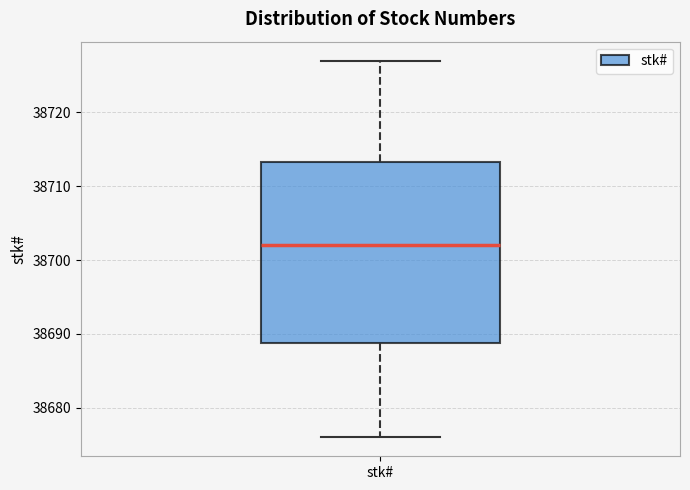

Transcribe this box plot: give where the median line is, the range the box spans, and where the two whiskers end, as read against the y-axis. The values are not printed on the chart, so give them approximately, as read against the axis.

median 38702, box 38689 to 38713, whiskers 38676 to 38727